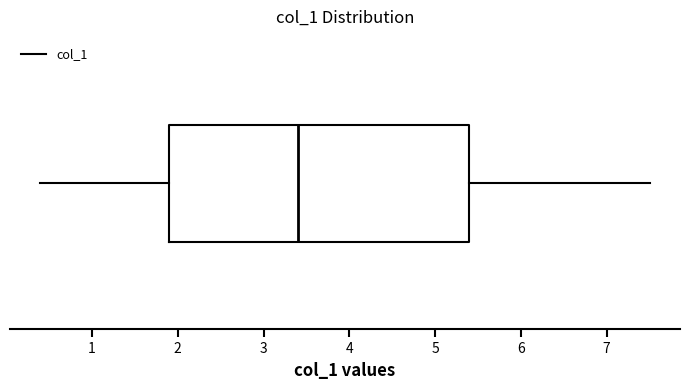

Transcribe this box plot: give where the median line is, the range the box spans, and where the two whiskers end, as read against the x-axis. The values are not printed on the chart, so give them approximately, as read against the axis.

median 3.4, box 1.9 to 5.4, whiskers 0.4 to 7.5